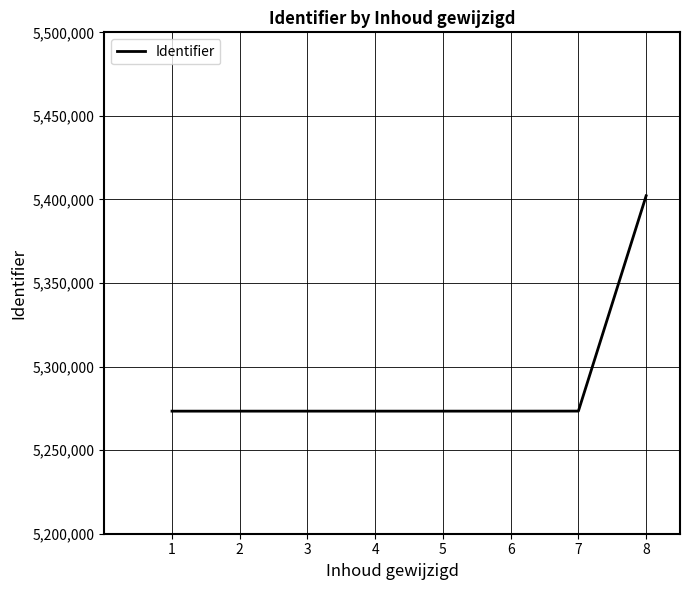

What is the minimum value shown in the chart?

5273339